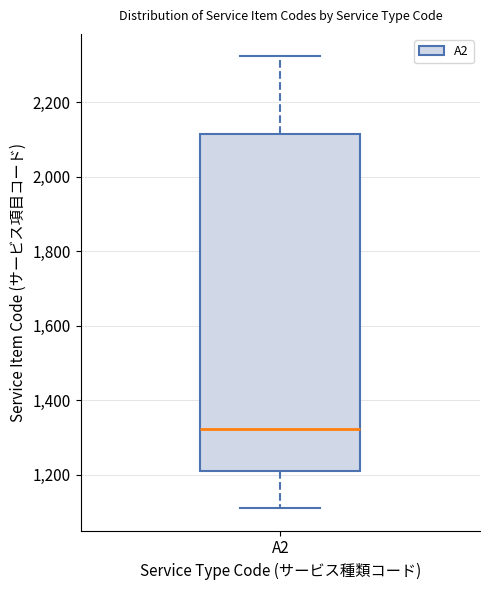

Where does the lower whisker of the box for A2 end on the y-axis? The values are not printed on the chart, so give them approximately, as read against the axis.

1120